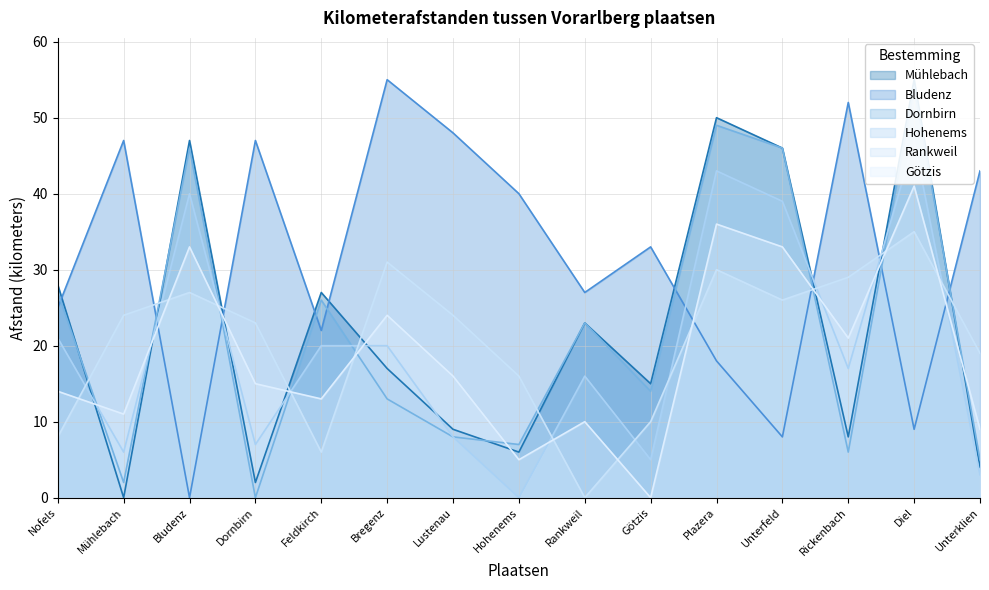

The value of Hohenems at Diel is 47. True or false?

True